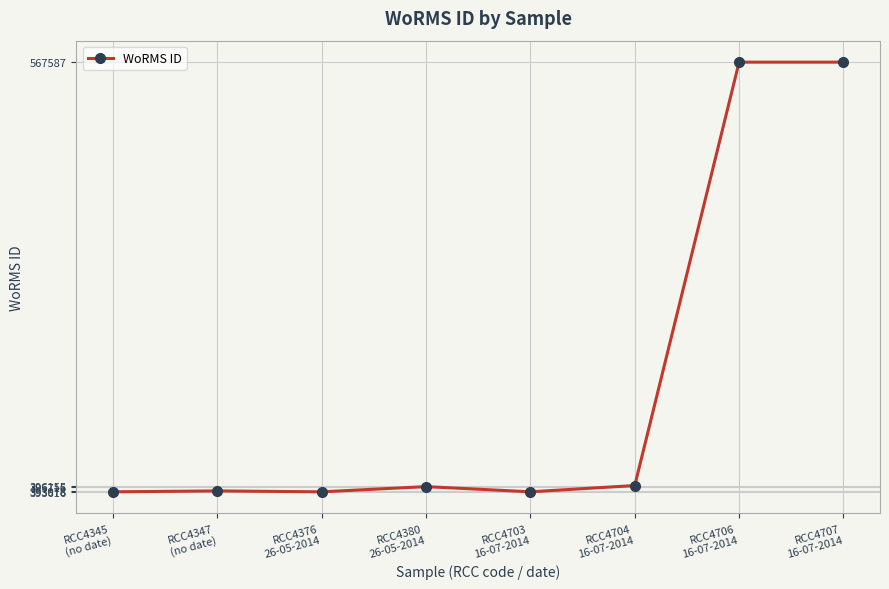

What is the smallest value displayed?

393616